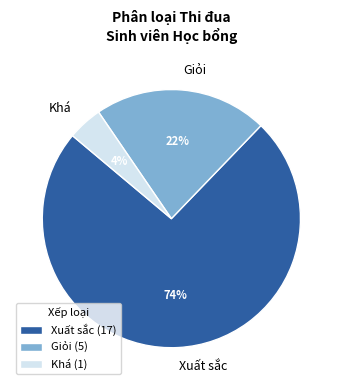

Is there a majority slice in this chart?

Yes